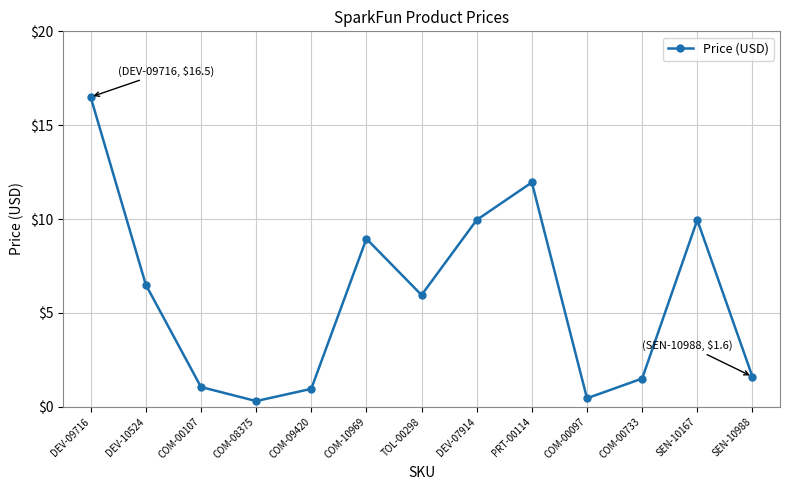

The value at COM-00107 is 1.1. True or false?

True